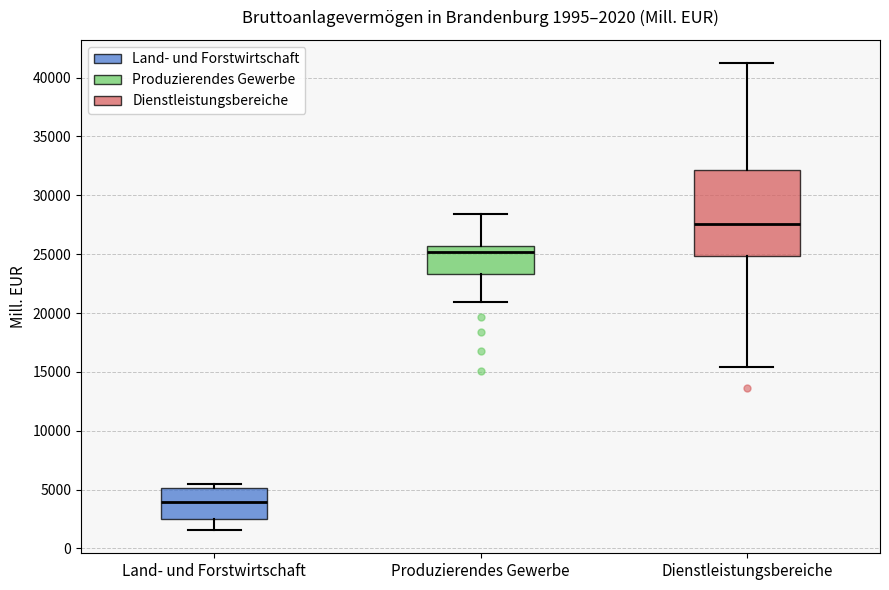

Comparing the boxes themselves (not the whiskers), which one is the tallest?

Dienstleistungsbereiche